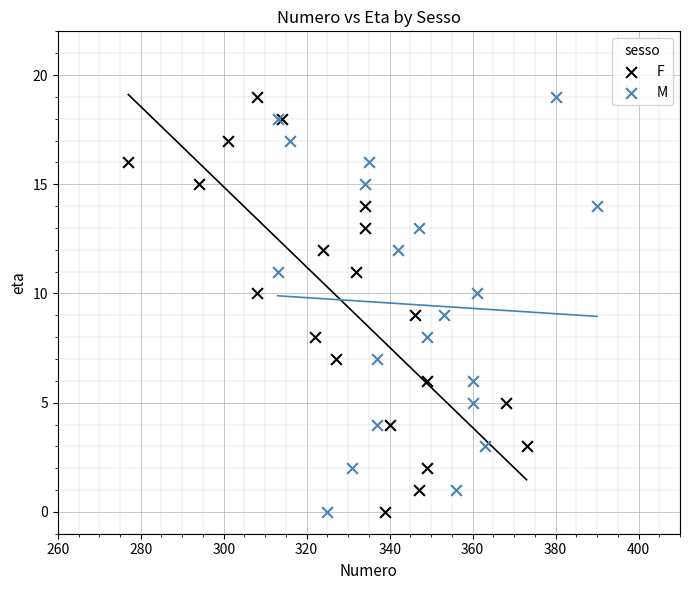

What are all the series names shown in the legend?

F, M